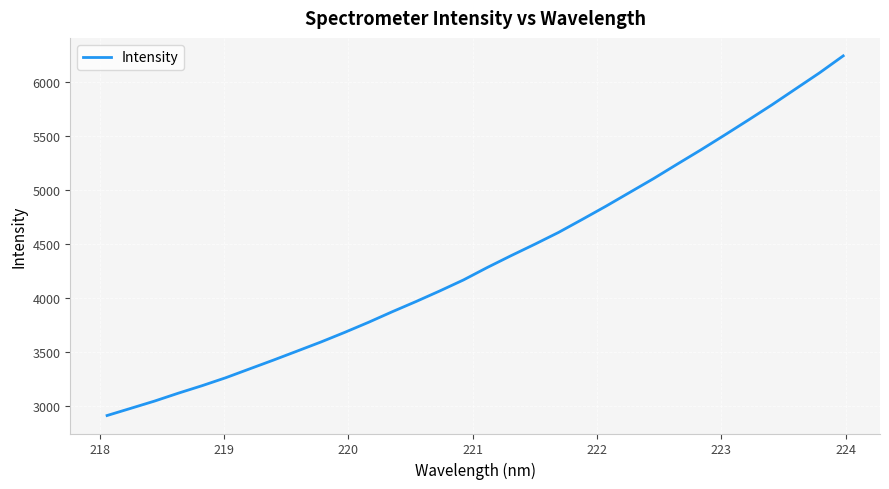

What is the maximum value shown in the chart?

6242.9